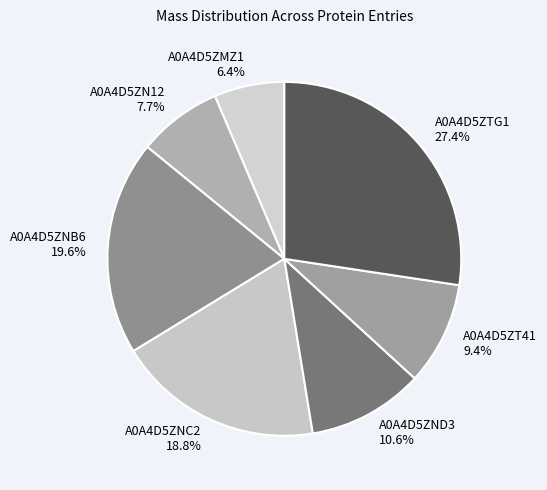

To the nearest percent, what is the combined percentage of A0A4D5ZND3 and A0A4D5ZMZ1?

17%